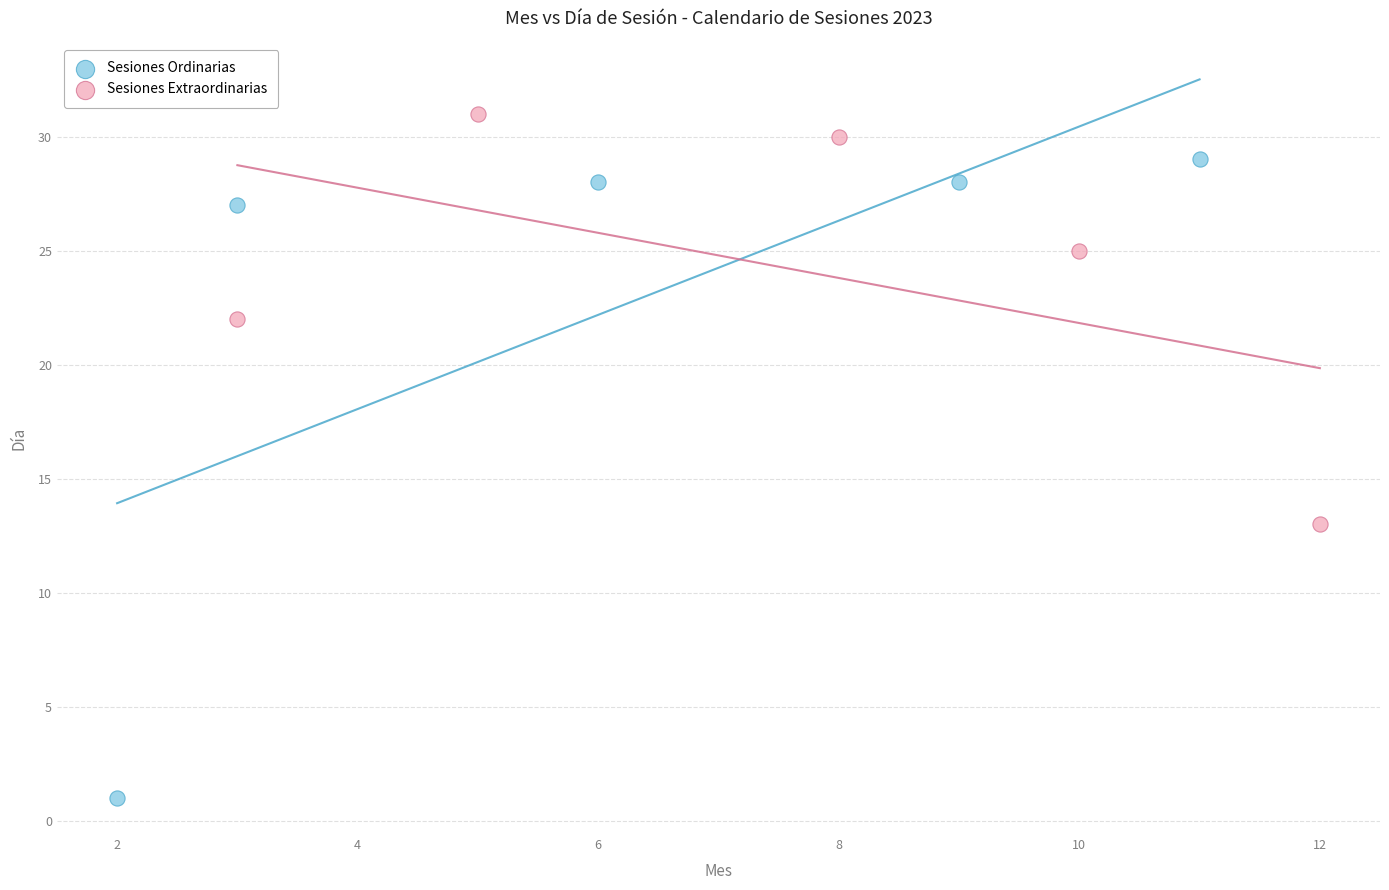

Which series has the largest Y range (max minus min)?

Sesiones Ordinarias